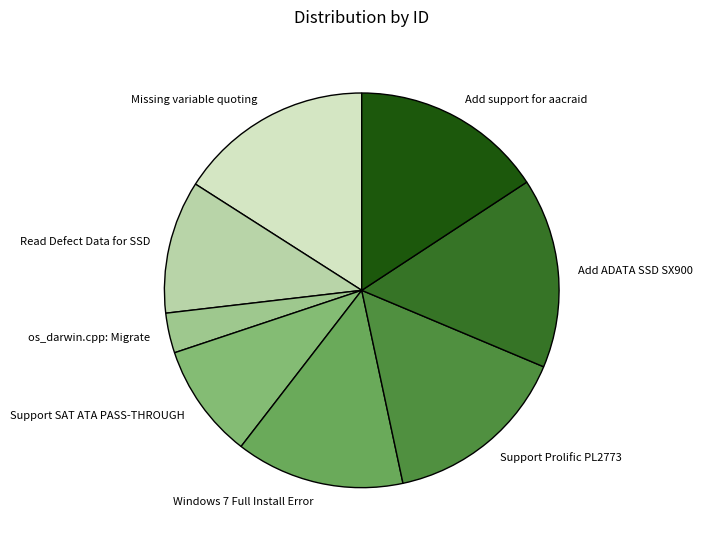

Is Add ADATA SSD SX900 the majority of the pie?

No